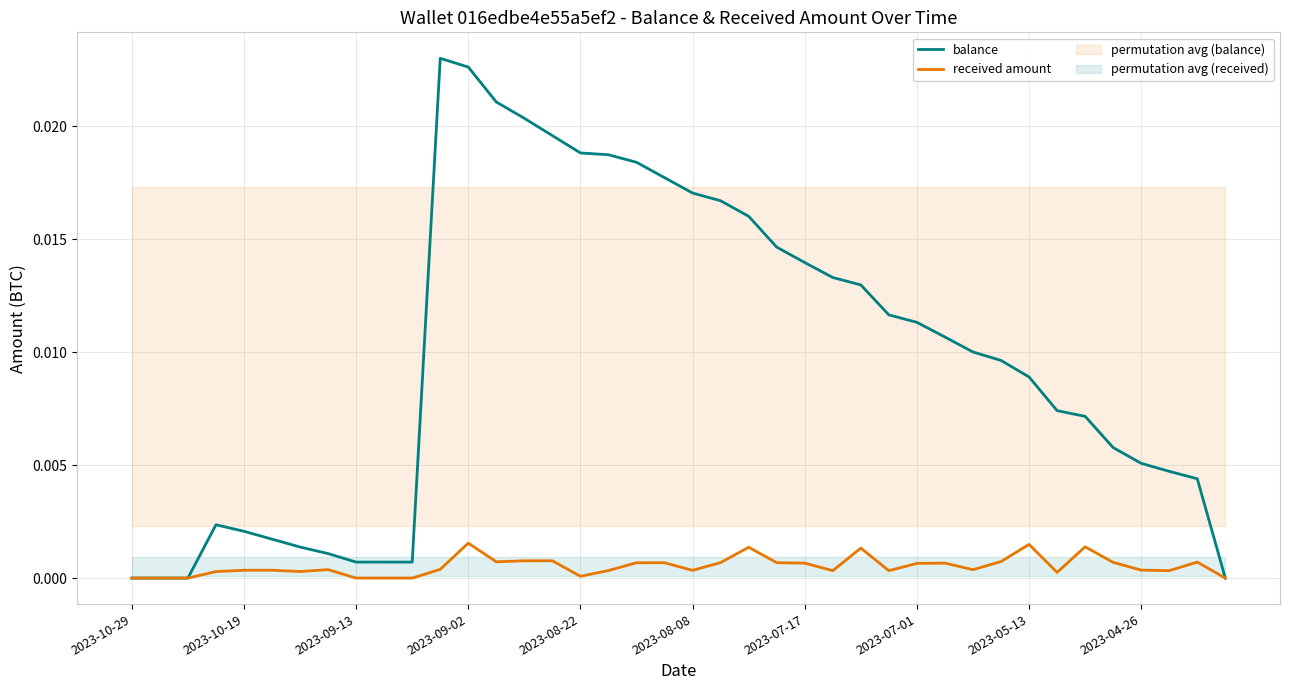

Which series has the widest spread of values?

balance